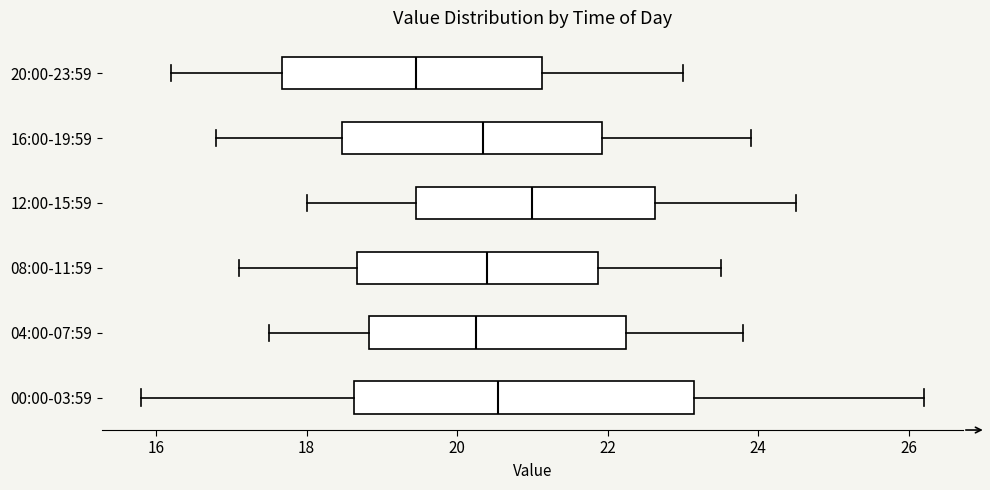

Which box has the furthest to the right median line?

12:00-15:59